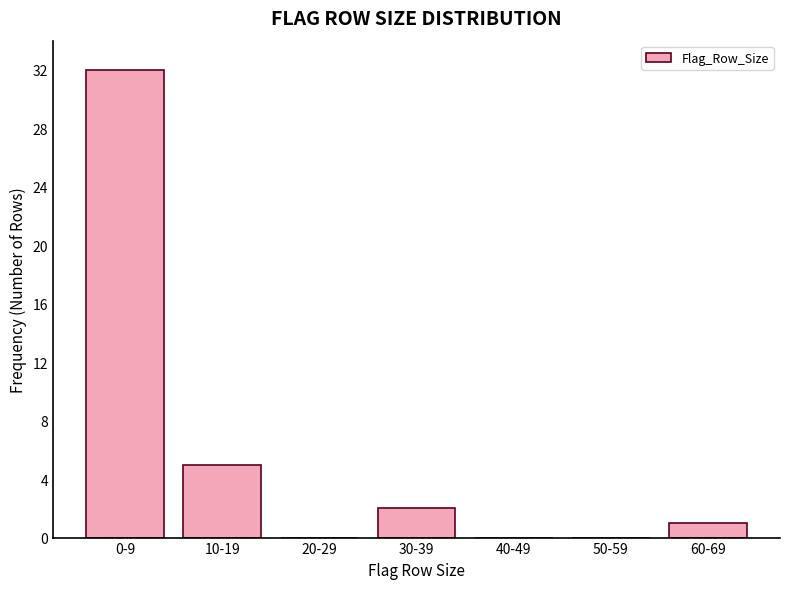

Reading right to left, transcribe all the data shown in this chart.

60-69=1	50-59=0	40-49=0	30-39=2	20-29=0	10-19=5	0-9=32